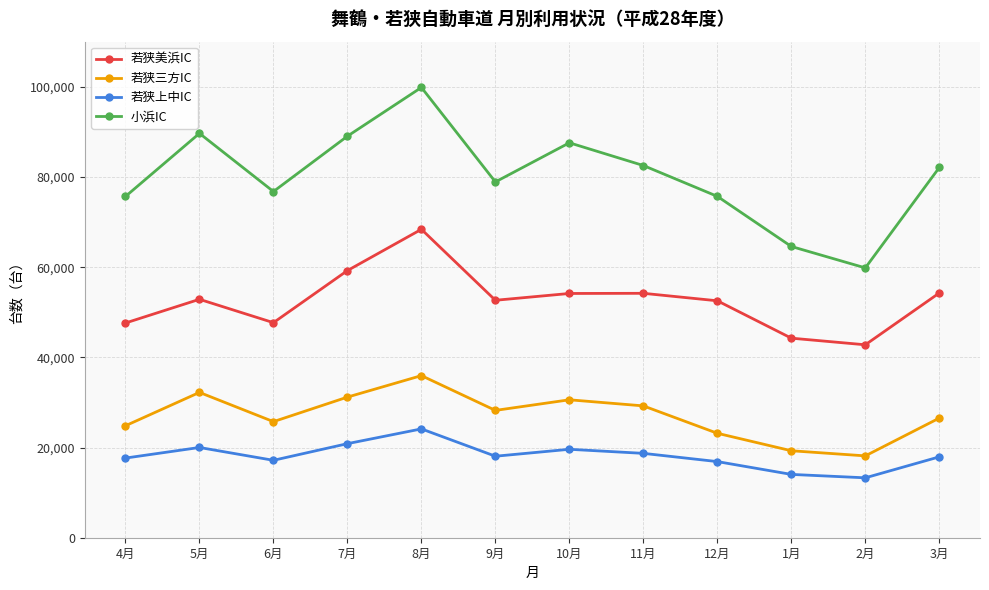

What is the difference between the highest and lowest values at 7月?

68185